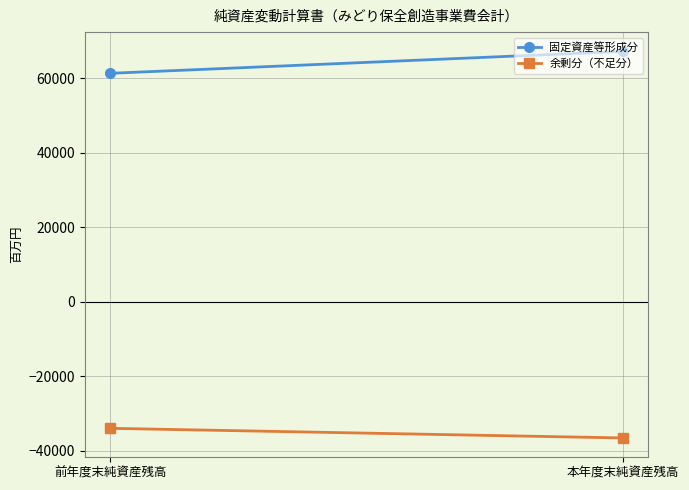

Rank the series at 前年度末純資産残高 from lowest to highest value.

余剰分（不足分）, 固定資産等形成分